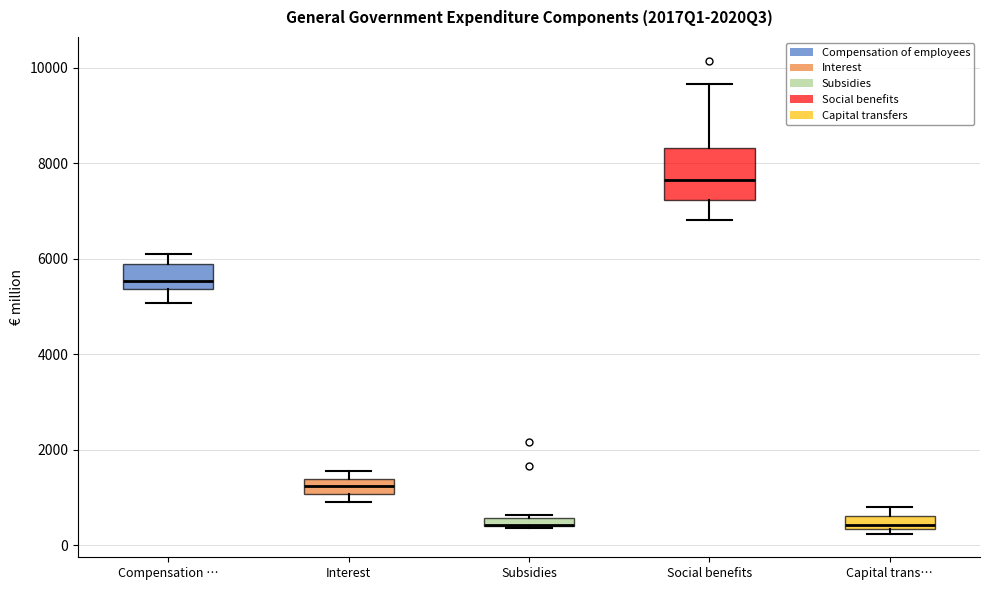

Comparing the boxes themselves (not the whiskers), which one is the tallest?

Social benefits